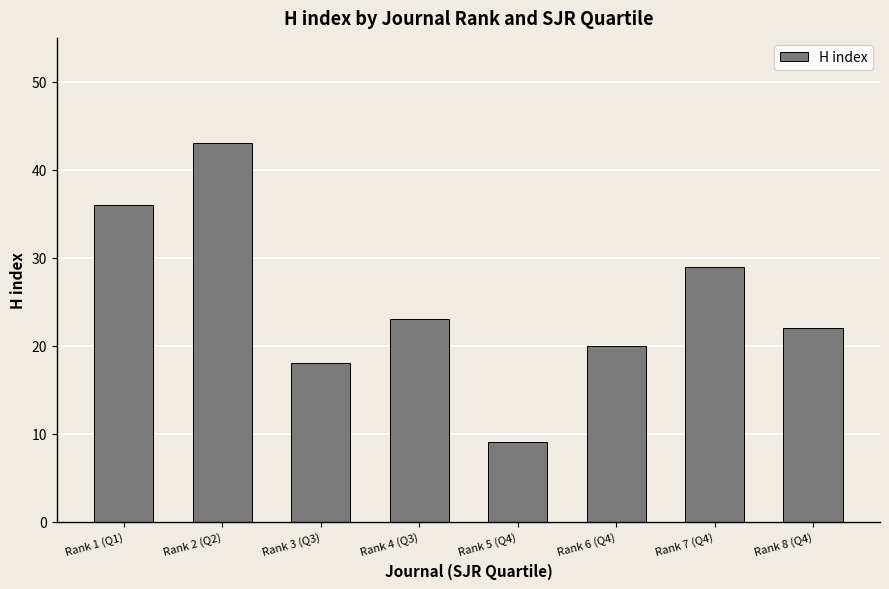

What is the change in value from Rank 2 (Q2) to Rank 7 (Q4)?

-14